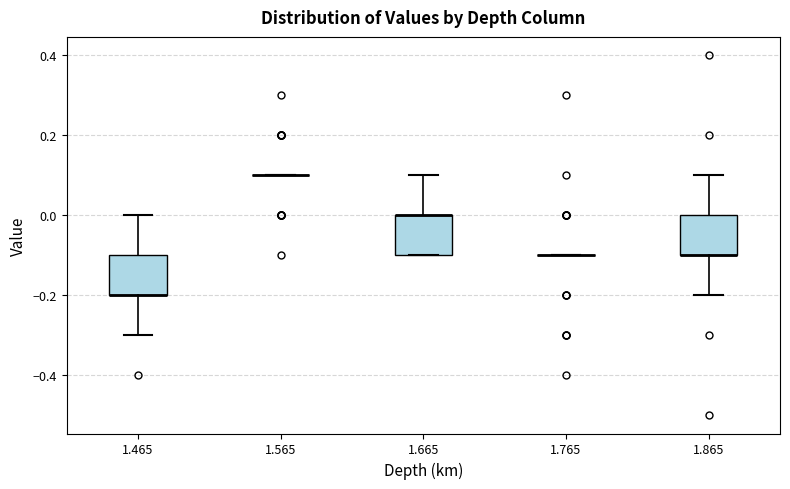

Reading left to right, transcribe this box plot: for each box, give where its median line is, the range the box spans, and where its two whiskers end, as read against the y-axis. The values are not printed on the chart, so give them approximately, as read against the axis.

1.465: median -0.2 (drawn on the box's lower edge), box -0.2 to -0.1, whiskers -0.3 to 0.0
1.565: box collapsed to a line at 0.1, whiskers 0.1 to 0.1
1.665: median 0.0 (drawn on the box's upper edge), box -0.1 to 0.0, whiskers -0.1 to 0.1
1.765: box collapsed to a line at -0.1, whiskers -0.1 to -0.1
1.865: median -0.1 (drawn on the box's lower edge), box -0.1 to 0.0, whiskers -0.2 to 0.1